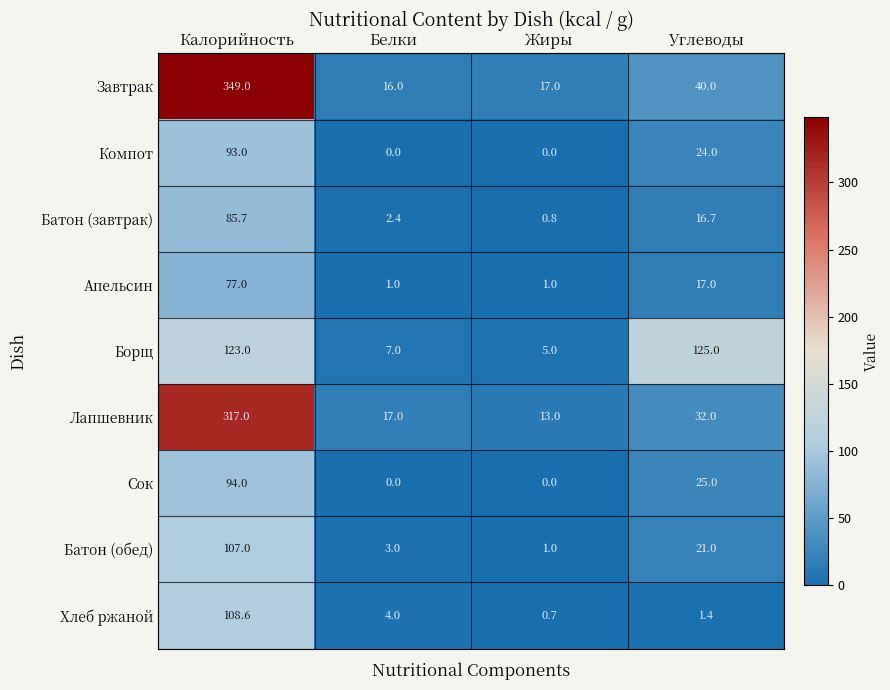

How many distinct data groups are displayed?

9